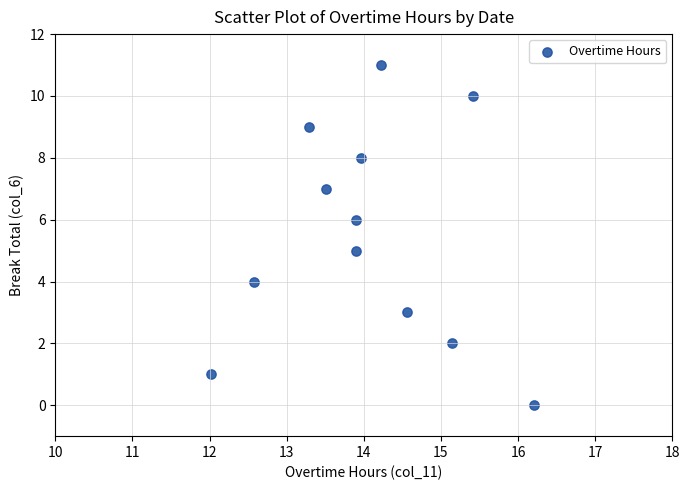

What is the range of Y values (max minus min)?

11